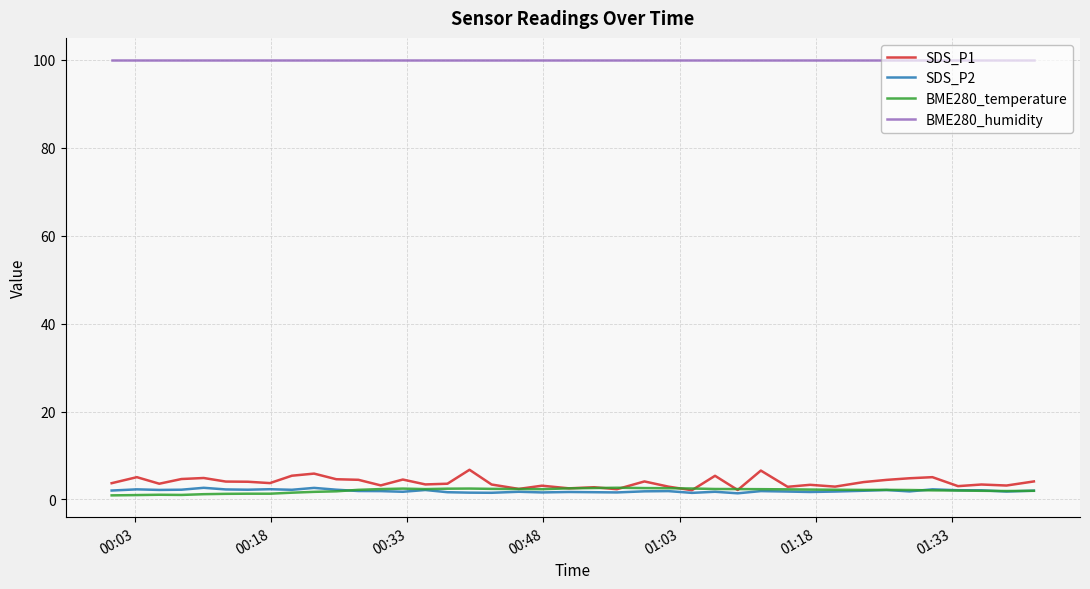

What is the greatest value displayed?

100.0